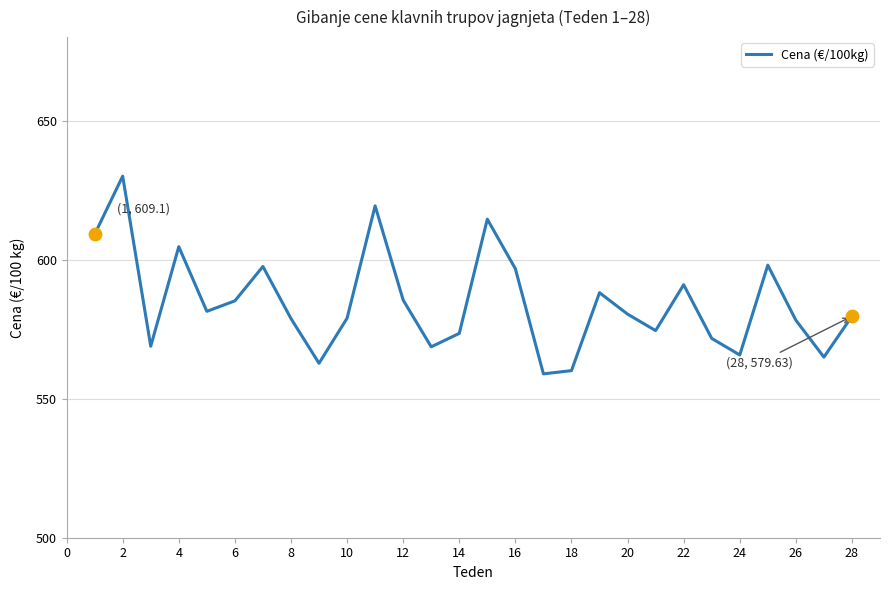

What is the maximum value shown in the chart?

630.0